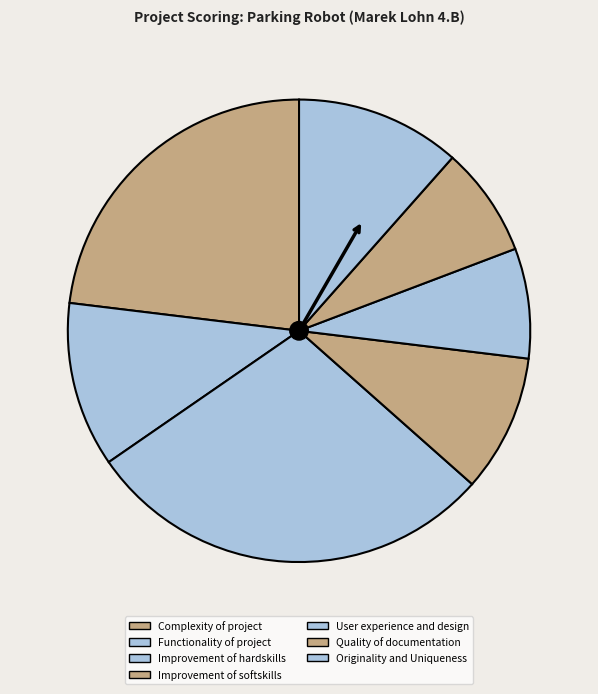

What portion of the pie excludes Originality and Uniqueness?

88.5%